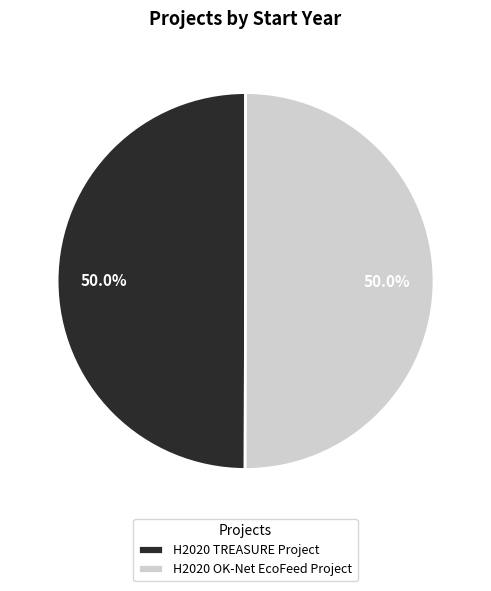

What is the total percentage of H2020 TREASURE Project and H2020 OK-Net EcoFeed Project?

100.0%